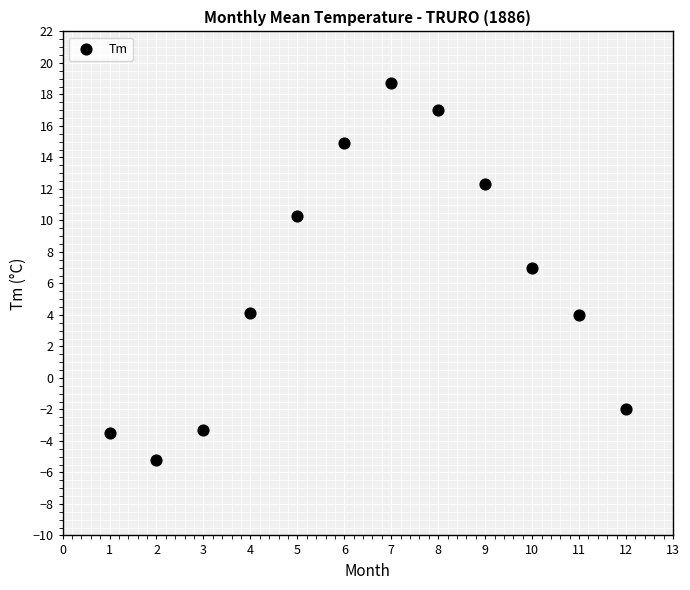

What Y value in the scatter plot is closest to 6?

7.0